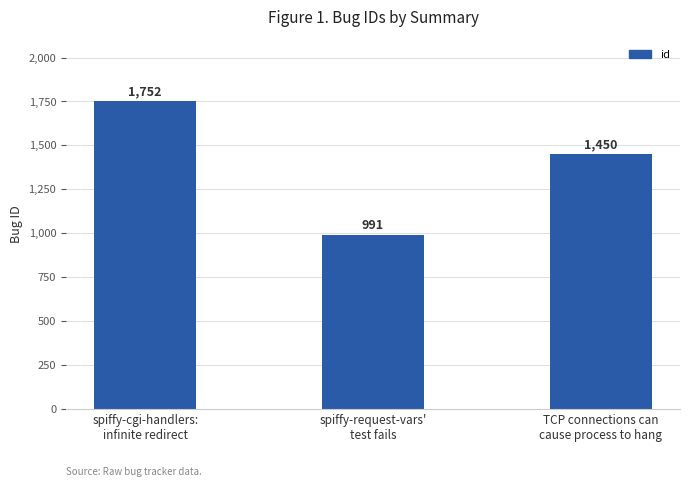

The chart shows a value of 505 at spiffy-request-vars'
test fails. True or false?

False